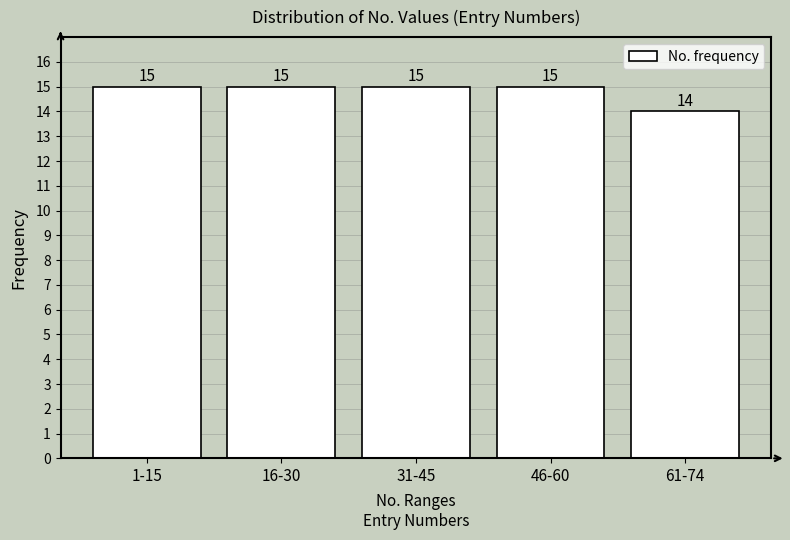

Reading left to right, extract all data points from this chart.

15	15	15	15	14